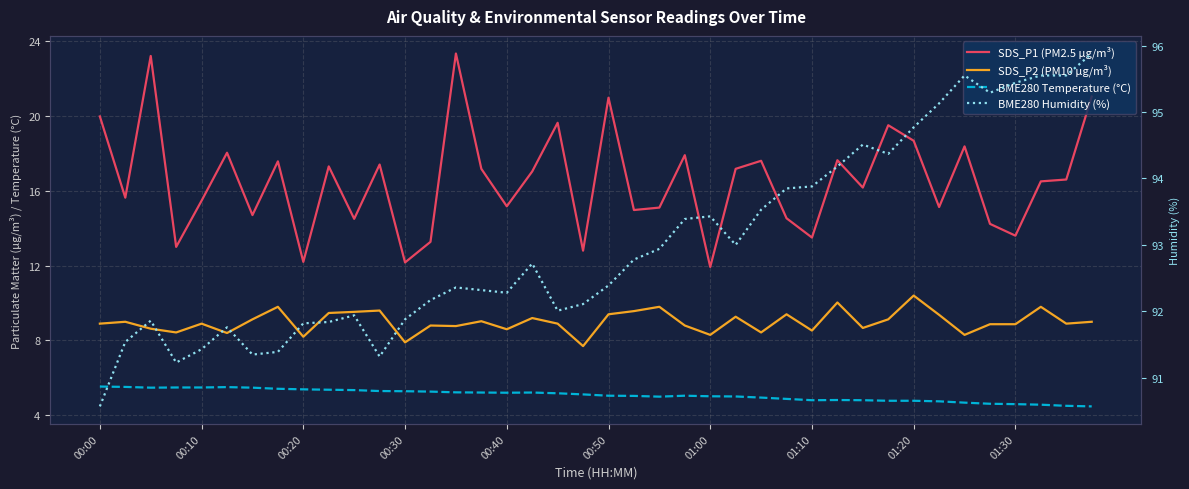

Does the chart have visible grid lines?

Yes